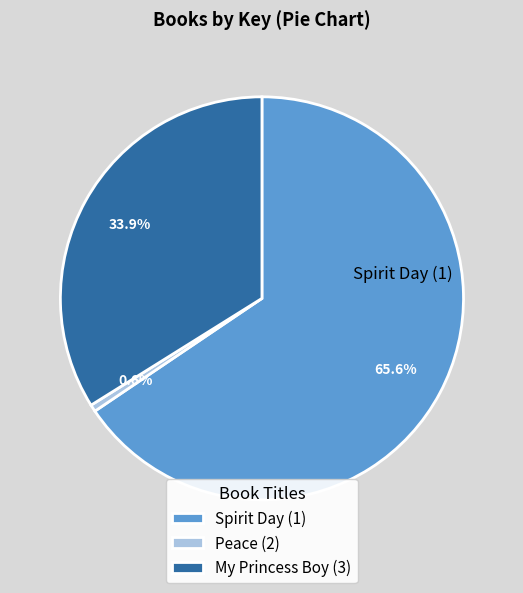

Is there a majority slice in this chart?

Yes